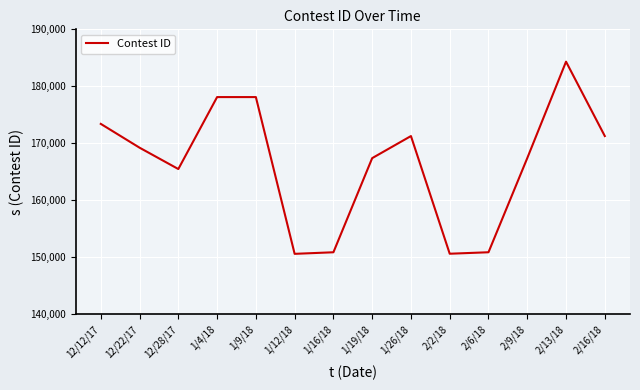

Which category has the highest value across all series?

2/13/18